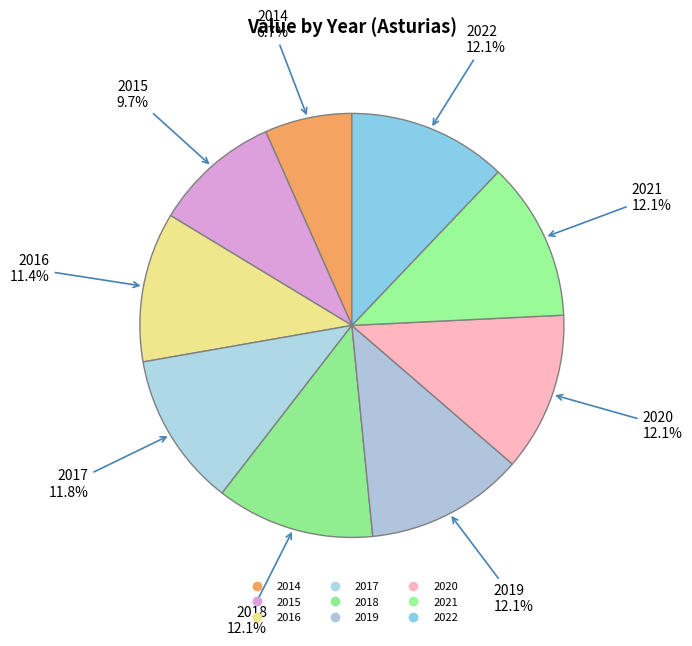

How many segments does this pie chart have?

9